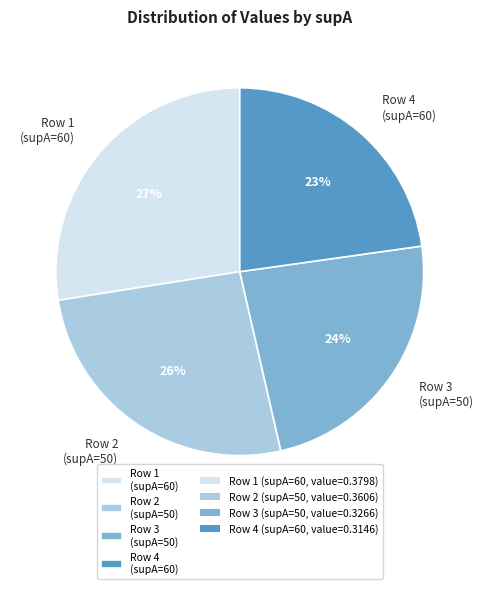

Count the number of slices in the pie.

4